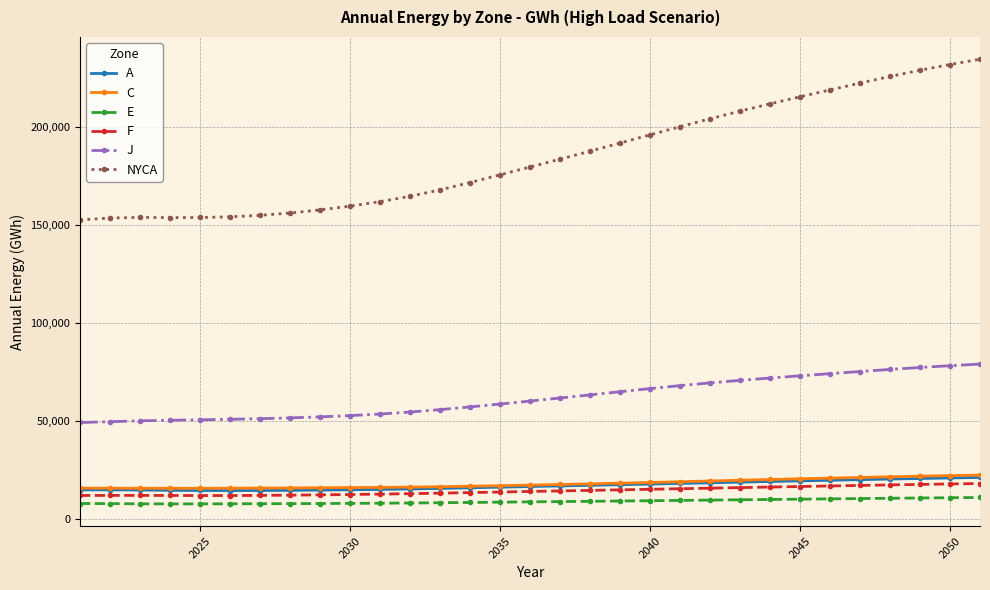

True or false: J and F intersect in this chart.

False